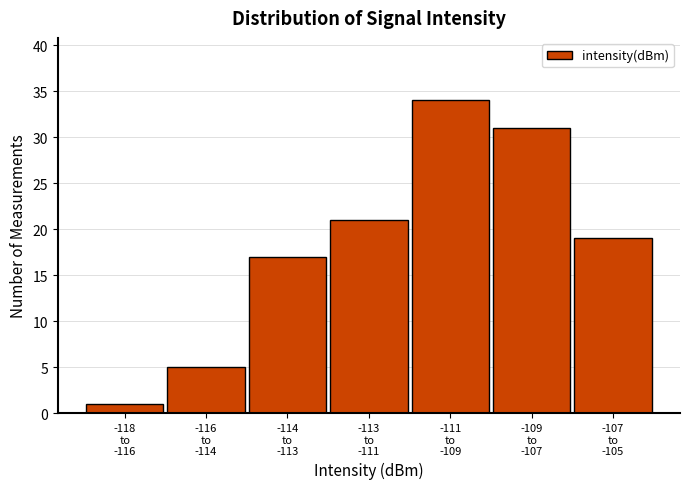

Reading left to right, extract all data points from this chart.

1	5	17	21	34	31	19